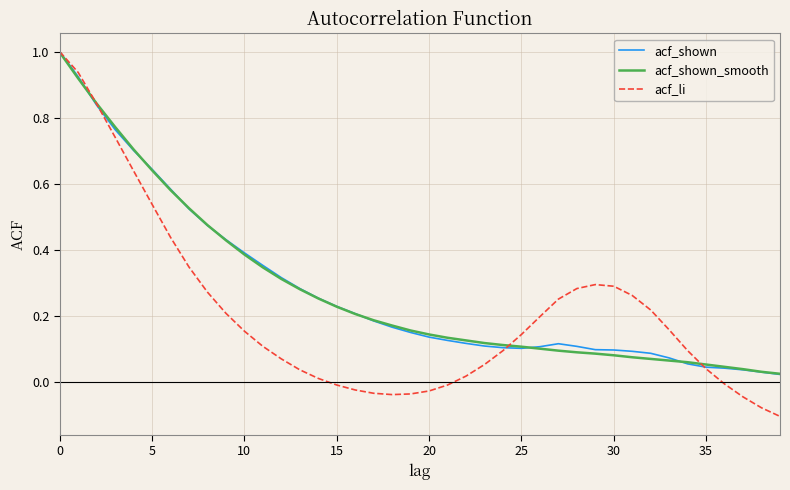

What is the sum of all acf_shown_smooth values?

11.1